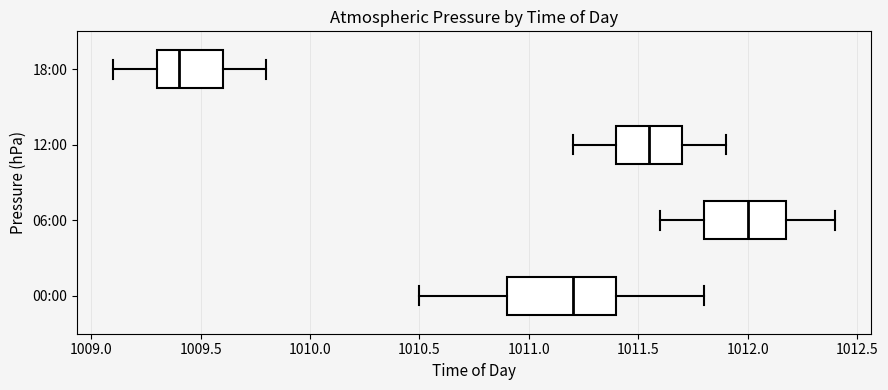

Reading bottom to top, read every box against the x-axis: the position of its median line, the range the box covers, and the ends of its whiskers. The values are not printed on the chart, so give them approximately, as read against the axis.

00:00: median 1011.20, box 1010.90 to 1011.40, whiskers 1010.50 to 1011.80
06:00: median 1012.00, box 1011.80 to 1012.20, whiskers 1011.60 to 1012.40
12:00: median 1011.55, box 1011.40 to 1011.70, whiskers 1011.20 to 1011.90
18:00: median 1009.40, box 1009.30 to 1009.60, whiskers 1009.10 to 1009.80